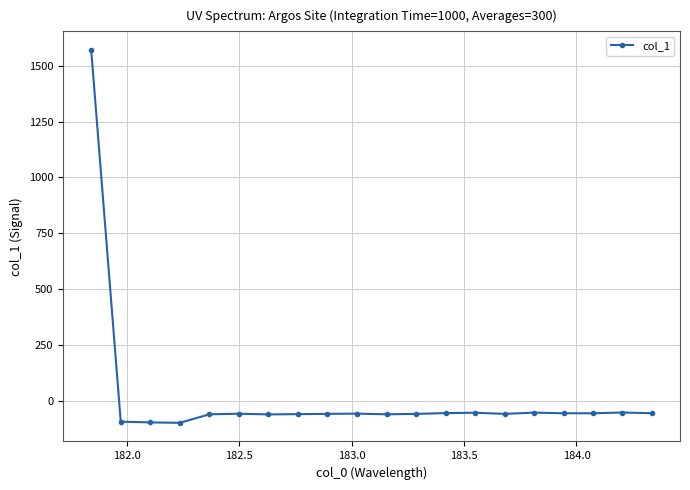

What is the maximum value shown in the chart?

1570.8